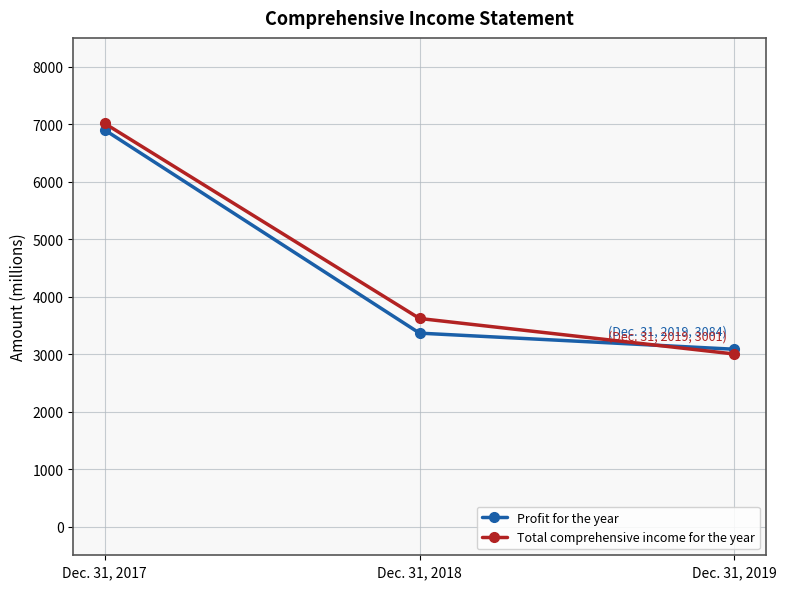

Which series has the largest total across all categories?

Total comprehensive income for the year